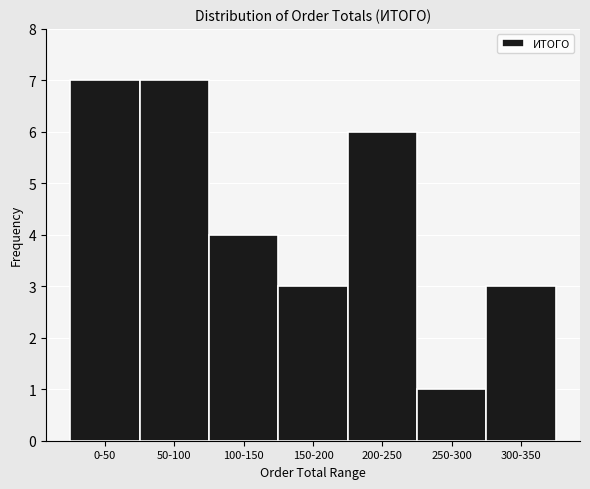

Reading right to left, list all the values displayed in this chart.

300-350=3	250-300=1	200-250=6	150-200=3	100-150=4	50-100=7	0-50=7